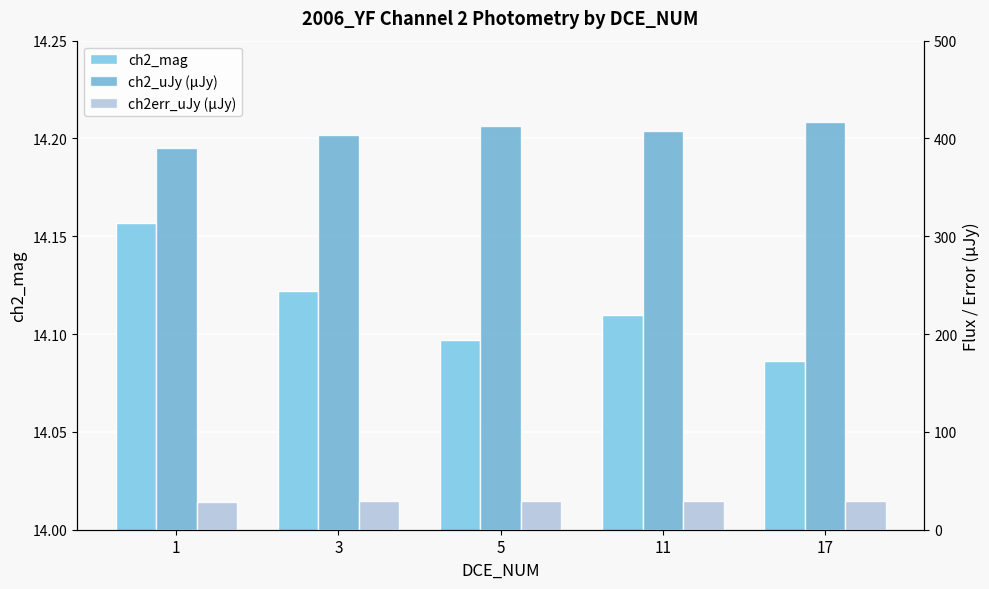

What is the maximum value for ch2err_uJy (μJy)?

29.6